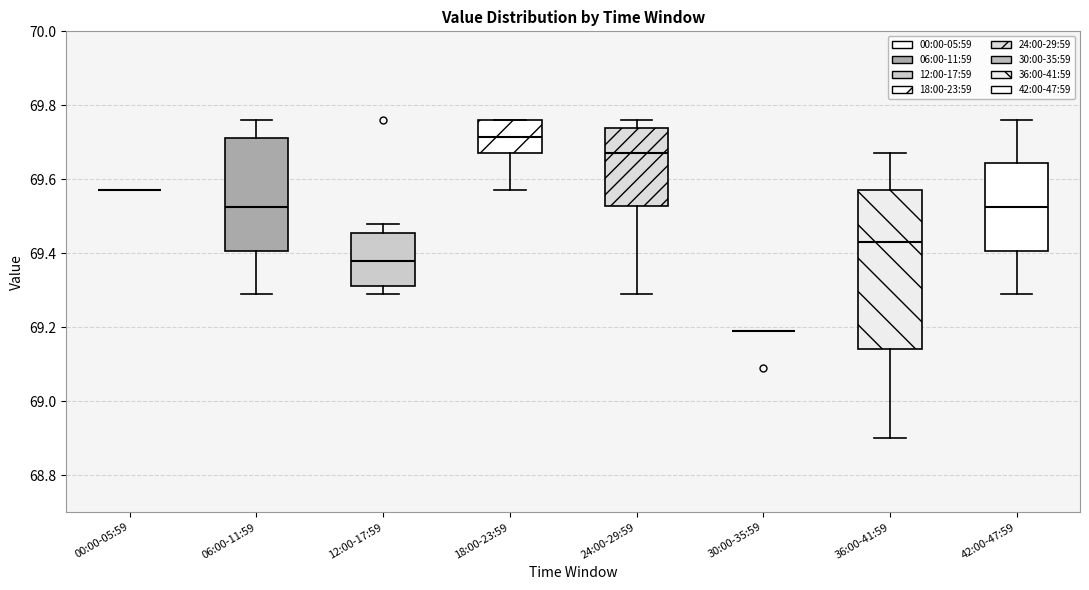

Reading left to right, read every box against the y-axis: the position of its median line, the range the box covers, and the ends of its whiskers. The values are not printed on the chart, so give them approximately, as read against the axis.

00:00-05:59: box collapsed to a line at 69.58, whiskers 69.58 to 69.58
06:00-11:59: median 69.52, box 69.40 to 69.72, whiskers 69.30 to 69.76
12:00-17:59: median 69.38, box 69.32 to 69.46, whiskers 69.30 to 69.48
18:00-23:59: median 69.72, box 69.68 to 69.76, whiskers 69.58 to 69.76
24:00-29:59: median 69.68, box 69.52 to 69.74, whiskers 69.30 to 69.76
30:00-35:59: box collapsed to a line at 69.20, whiskers 69.20 to 69.20
36:00-41:59: median 69.44, box 69.14 to 69.58, whiskers 68.90 to 69.68
42:00-47:59: median 69.52, box 69.40 to 69.64, whiskers 69.30 to 69.76